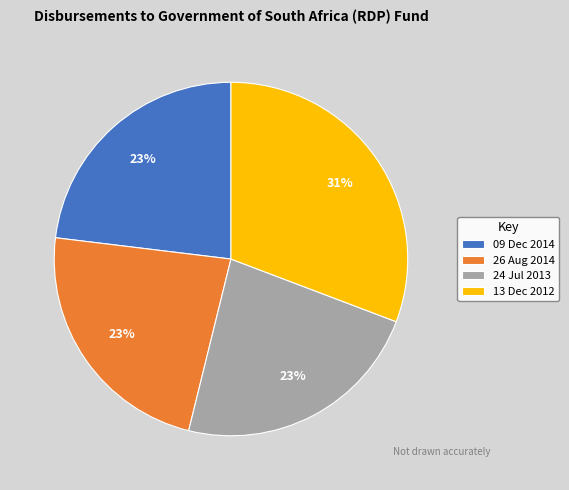

Which slice is the largest?

13 Dec 2012